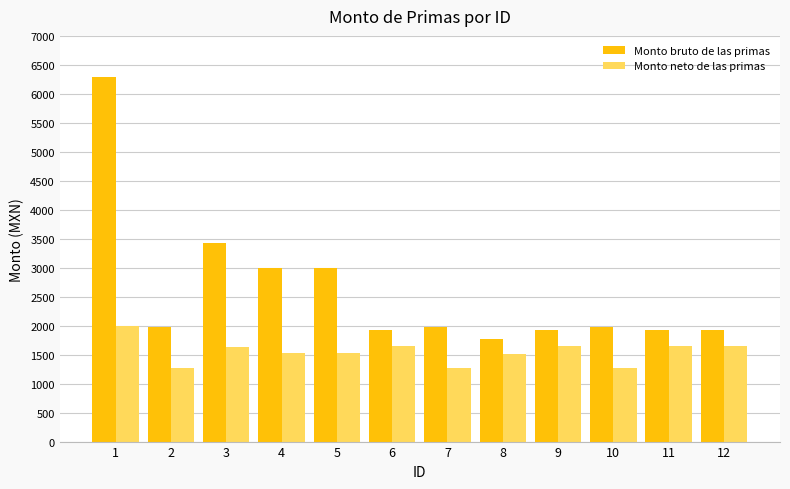

Is the value of Monto bruto de las primas at 6 greater than the value of Monto neto de las primas at 8?

Yes